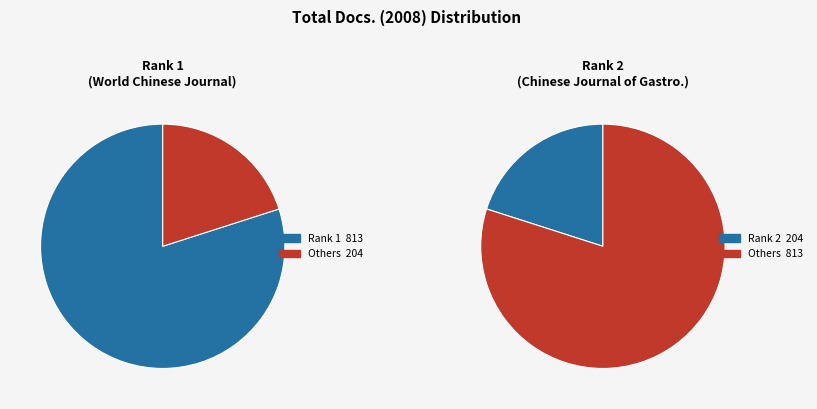

To the nearest percent, what is the difference between the largest and smallest slice percentages?

60%